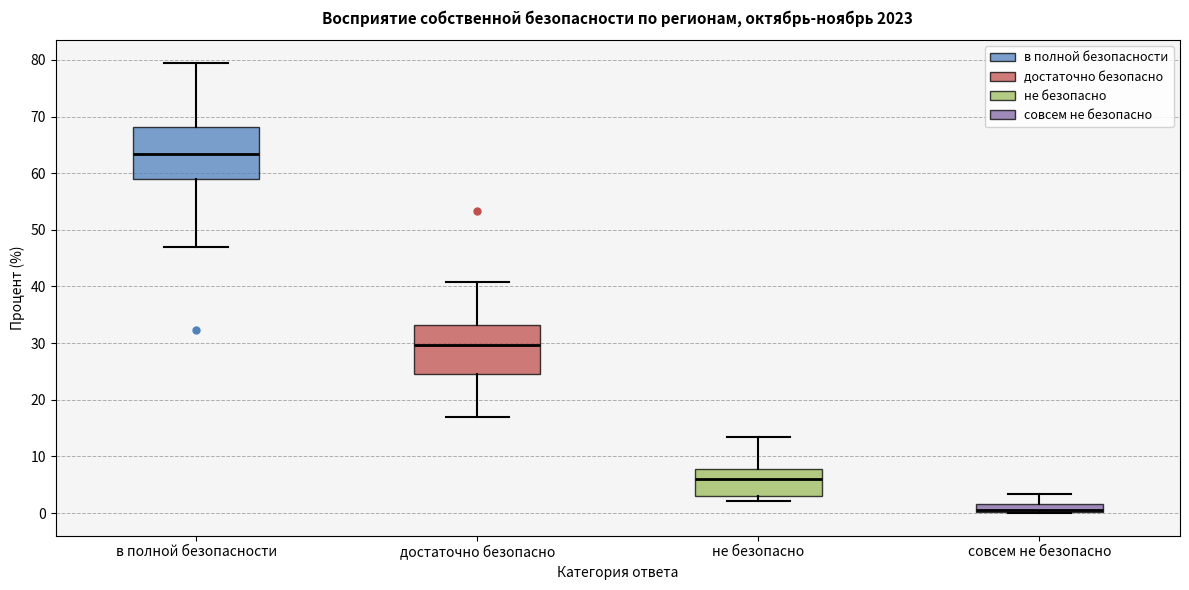

Where does the upper whisker of the box for достаточно безопасно end on the y-axis? The values are not printed on the chart, so give them approximately, as read against the axis.

41